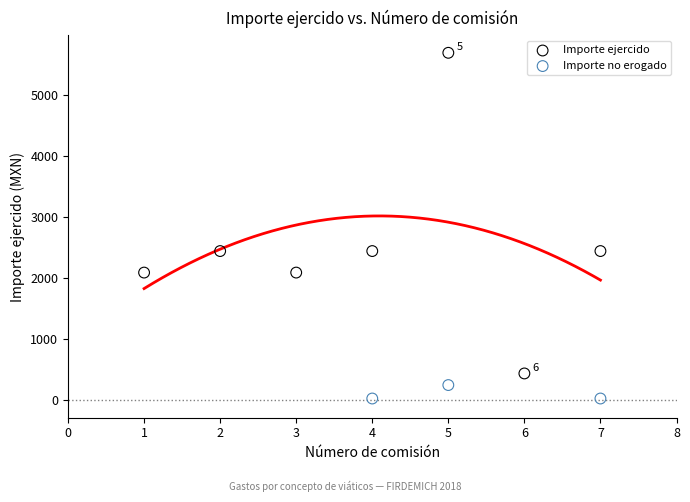

Which series reaches the maximum Y coordinate?

Importe ejercido